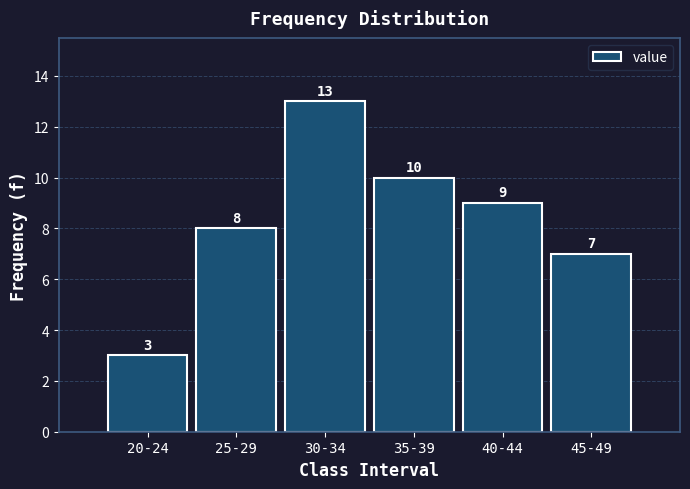

Reading right to left, list all the values displayed in this chart.

45-49=7	40-44=9	35-39=10	30-34=13	25-29=8	20-24=3